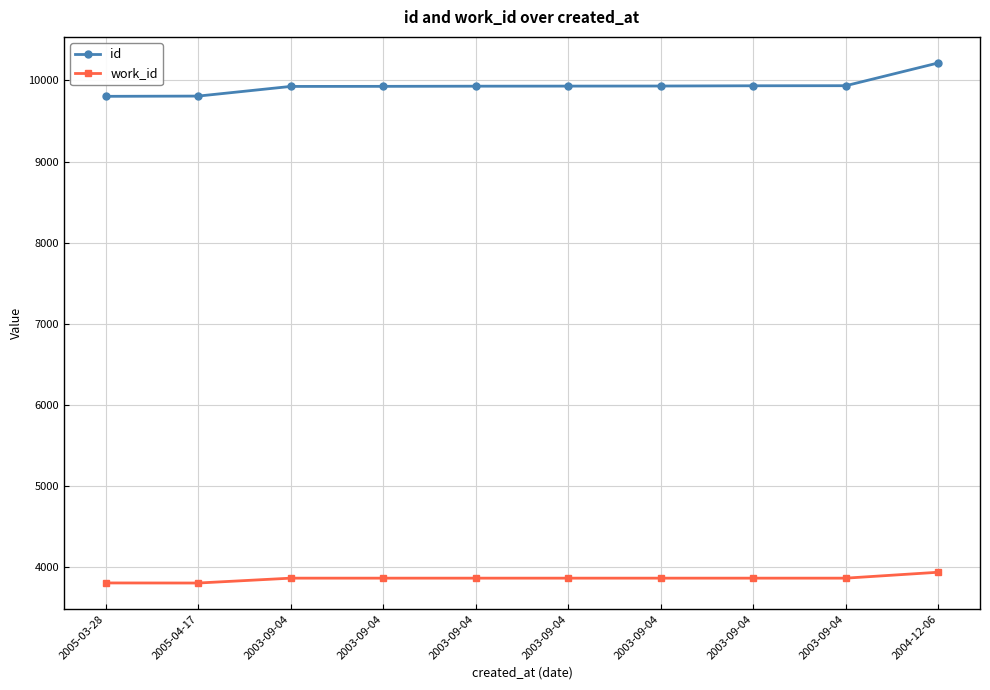

How many distinct data groups are displayed?

2